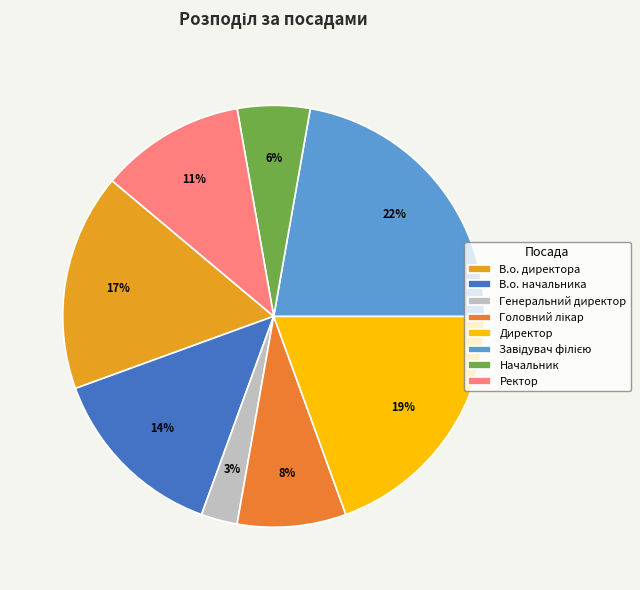

How much of the chart is everything except В.о. директора?

83.3%